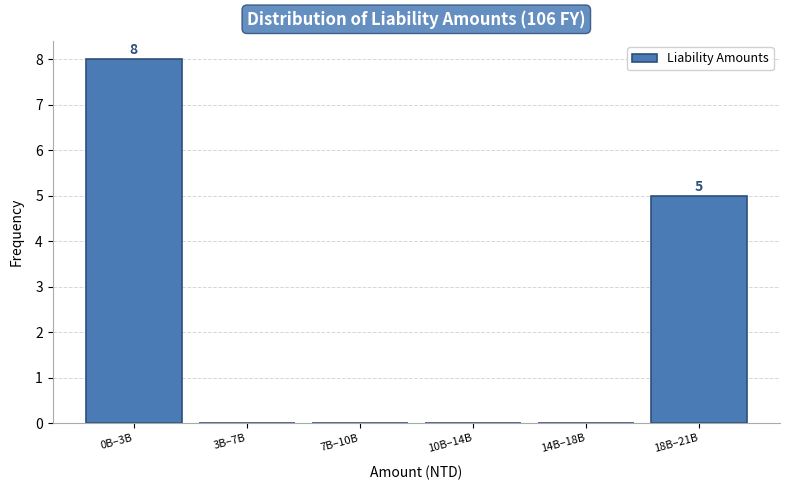

Reading left to right, list all the values displayed in this chart.

0B–3B=8	3B–7B=0	7B–10B=0	10B–14B=0	14B–18B=0	18B–21B=5